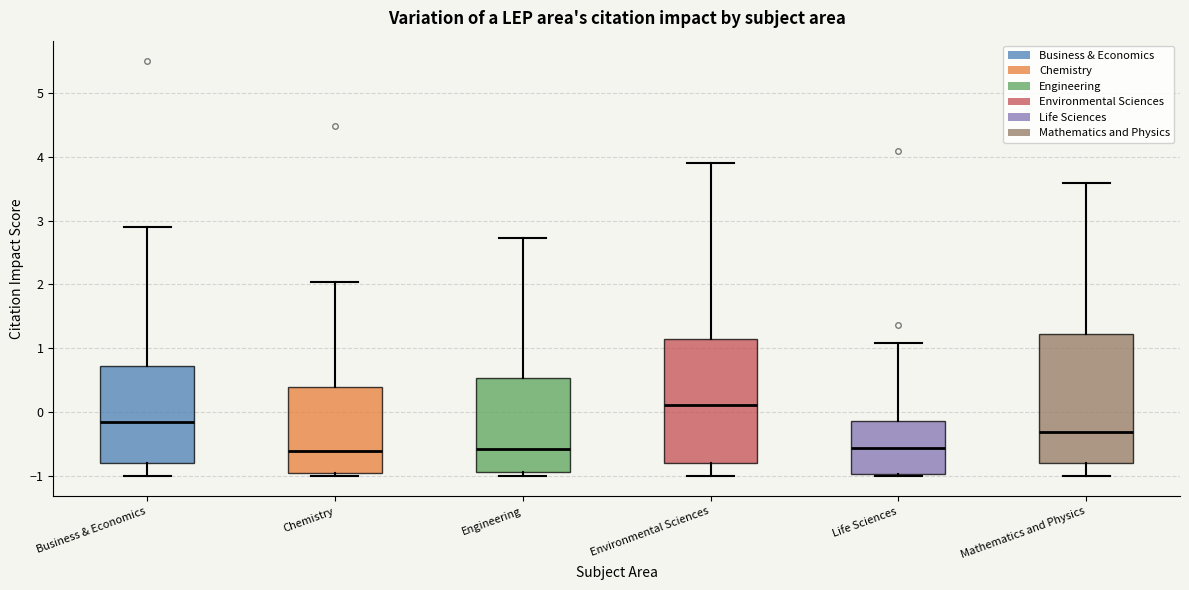

Reading left to right, read every box against the y-axis: the position of its median line, the range the box covers, and the ends of its whiskers. The values are not printed on the chart, so give them approximately, as read against the axis.

Business & Economics: median -0.2, box -0.8 to 0.7, whiskers -1.0 to 2.9
Chemistry: median -0.6, box -1.0 to 0.4, whiskers -1.0 (just below the box's lower edge) to 2.0
Engineering: median -0.6, box -0.9 to 0.5, whiskers -1.0 to 2.7
Environmental Sciences: median 0.1, box -0.8 to 1.1, whiskers -1.0 to 3.9
Life Sciences: median -0.6, box -1.0 to -0.1, whiskers -1.0 (just below the box's lower edge) to 1.1
Mathematics and Physics: median -0.3, box -0.8 to 1.2, whiskers -1.0 to 3.6